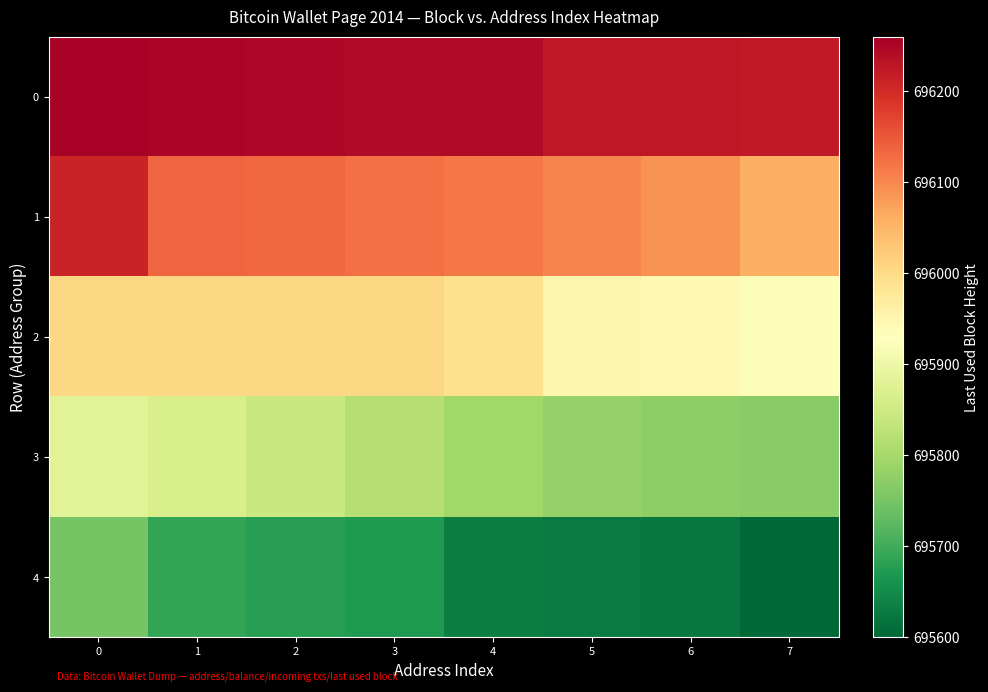

Count the number of data series in this chart.

5